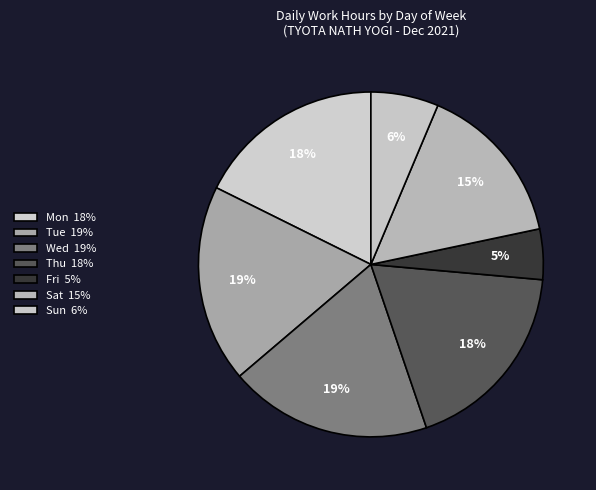

How many slices are in this pie chart?

7